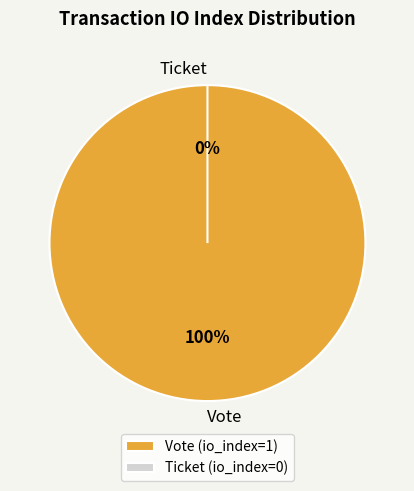

To the nearest percent, what is the combined percentage of Vote and Ticket?

100%